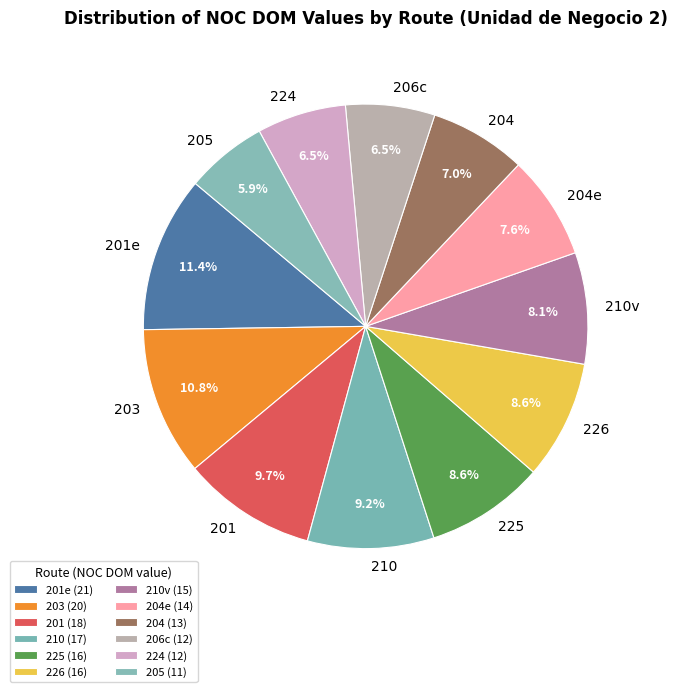

Does 210v account for over 50% of the chart?

No